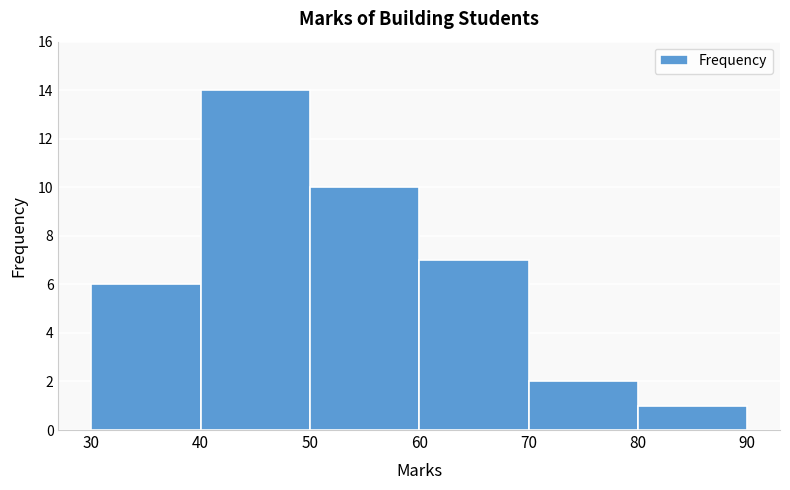

How tall is the bar that spans 80 to 90 on the x-axis? The values are not printed on the chart, so give them approximately, as read against the axis.

1